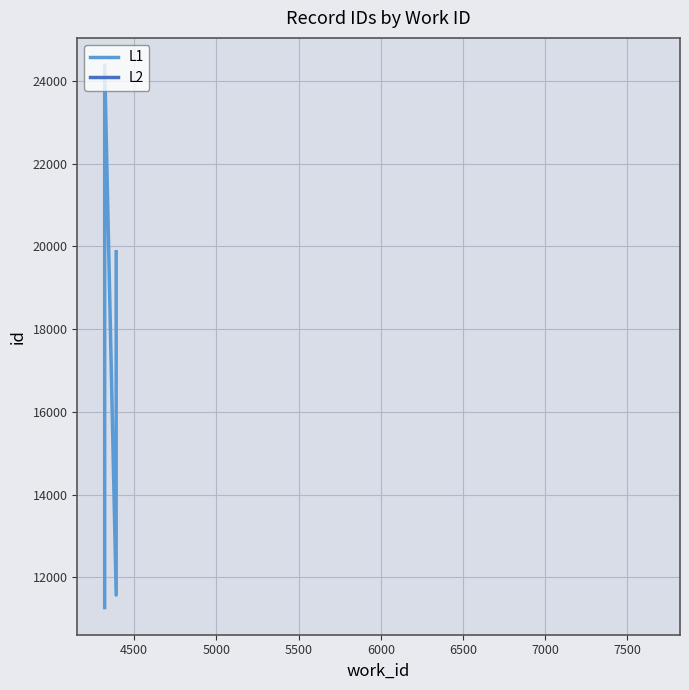

What is the average value?

19993